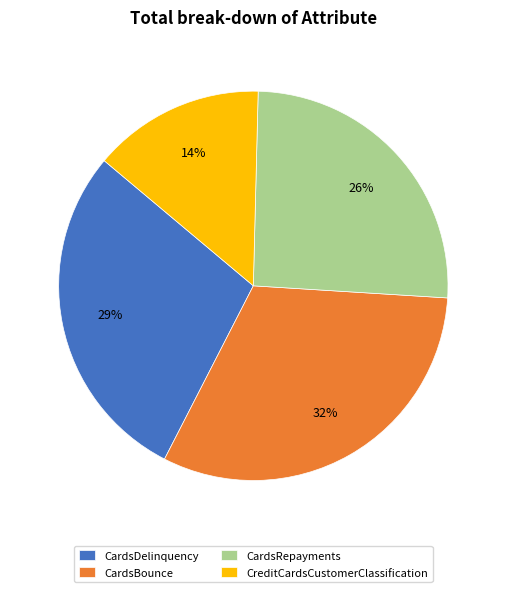

What percentage is the CardsBounce slice, to the nearest percent?

32%